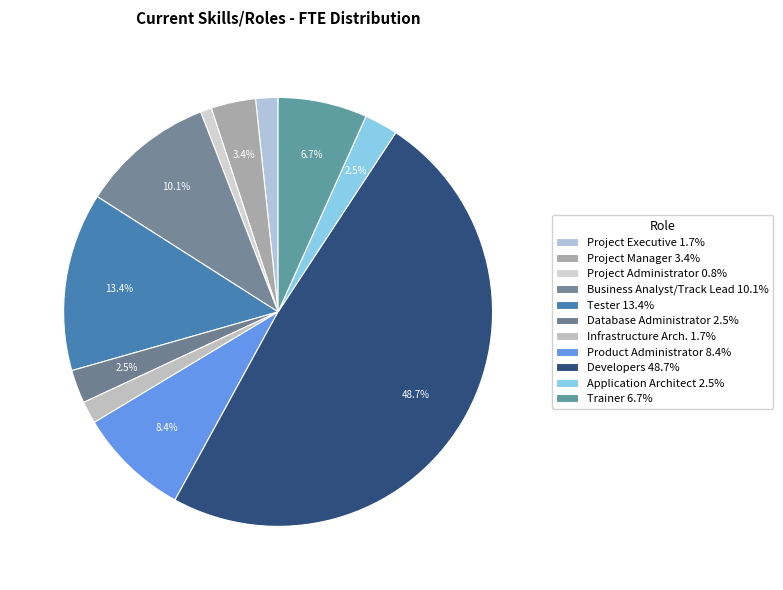

How many slices are in this pie chart?

11